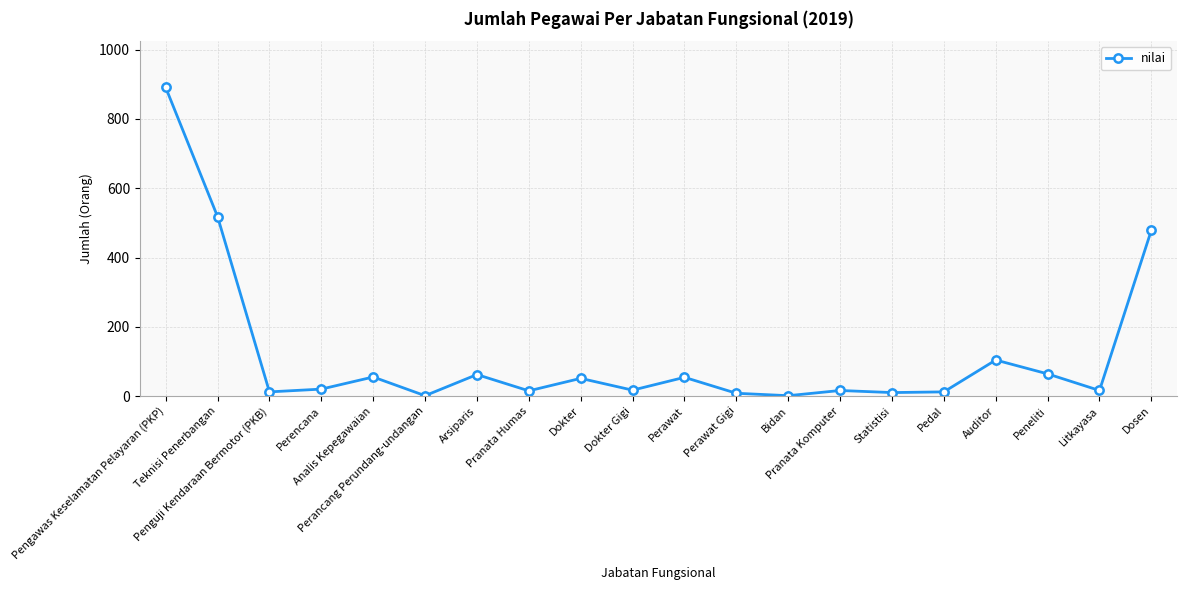

What is the maximum value shown in the chart?

891